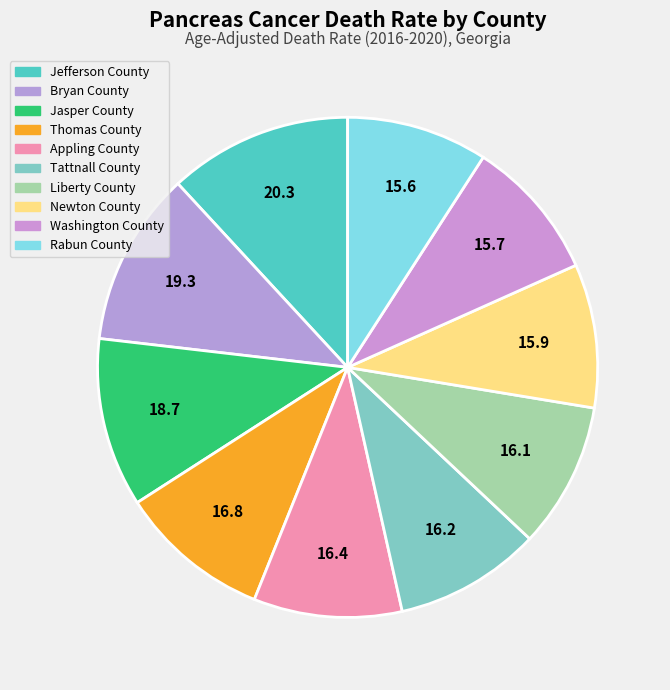

How many segments does this pie chart have?

10